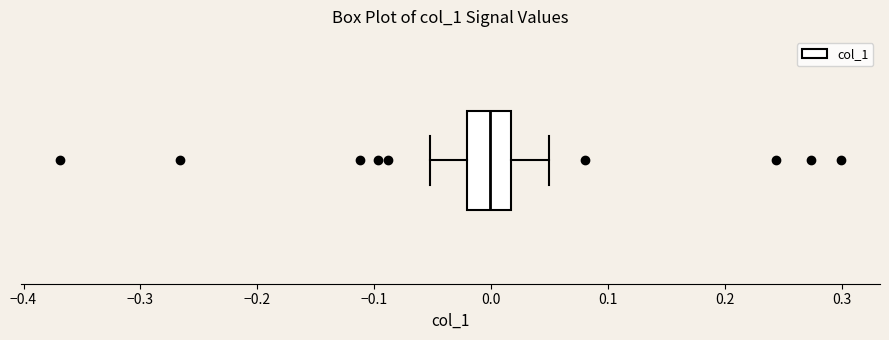

Read this box plot against the x-axis: the position of the median line, the range covered by the box, and the ends of both whiskers. The values are not printed on the chart, so give them approximately, as read against the axis.

median 0.00, box -0.02 to 0.02, whiskers -0.05 to 0.05